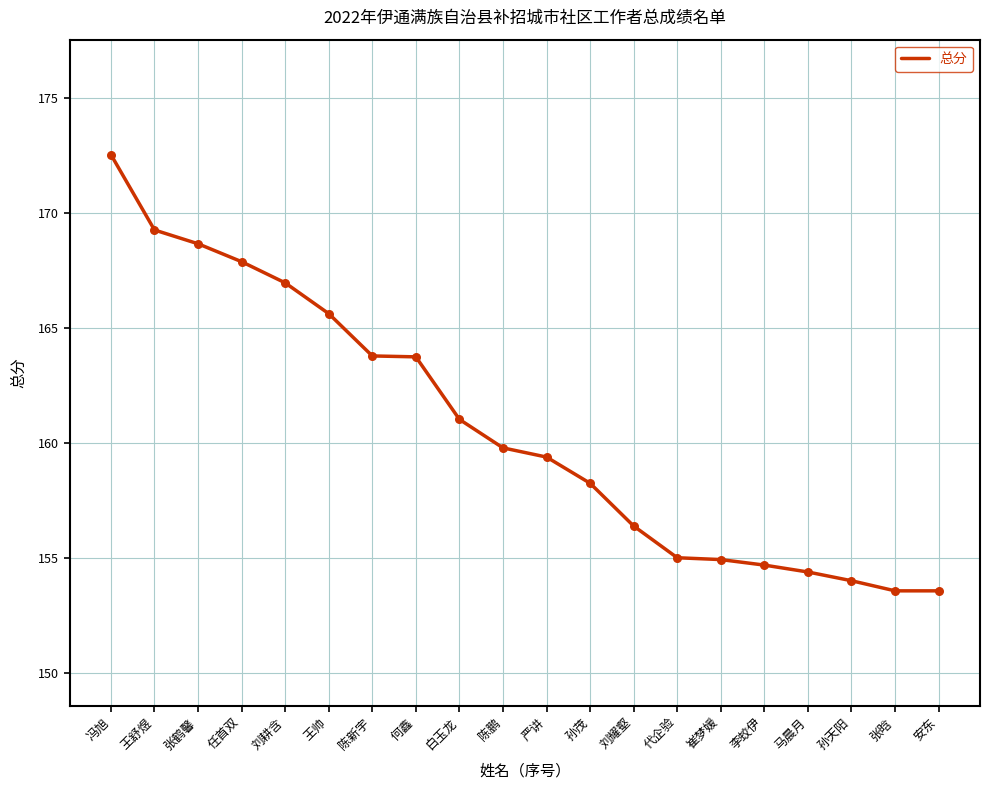

Approximately how many times larger is the value at 崔梦媛 compared to 王舒煜?

0.9